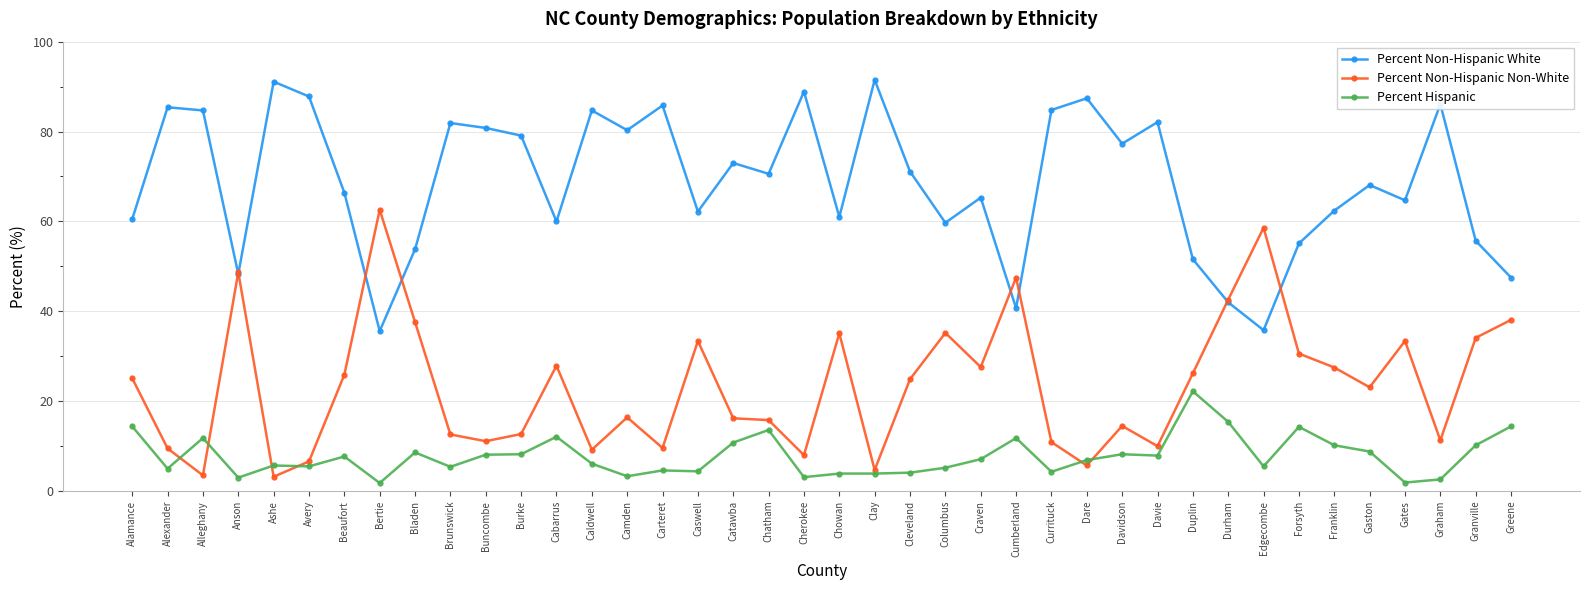

What is the smallest value displayed?

1.8